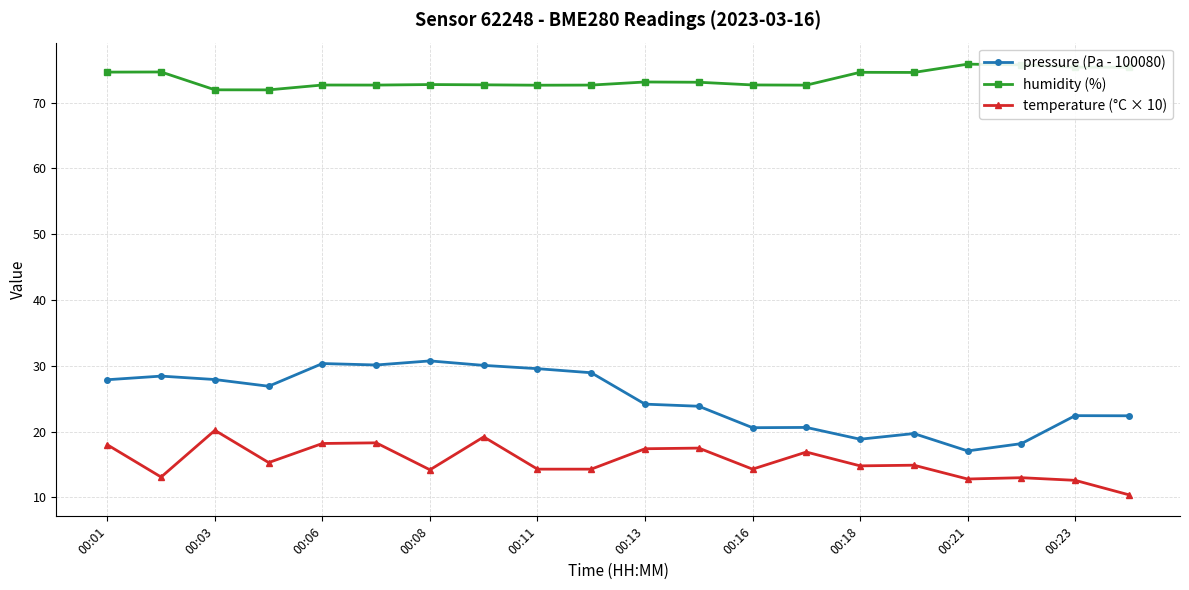

True or false: temperature (°C × 10) and pressure (Pa - 100080) intersect in this chart.

False